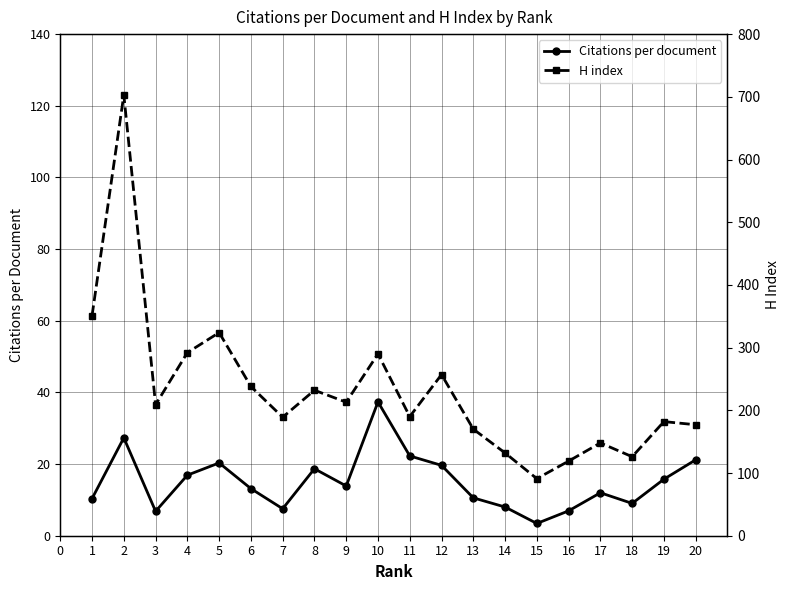

True or false: Citations per document has more than 2 points higher than both neighbors.

True